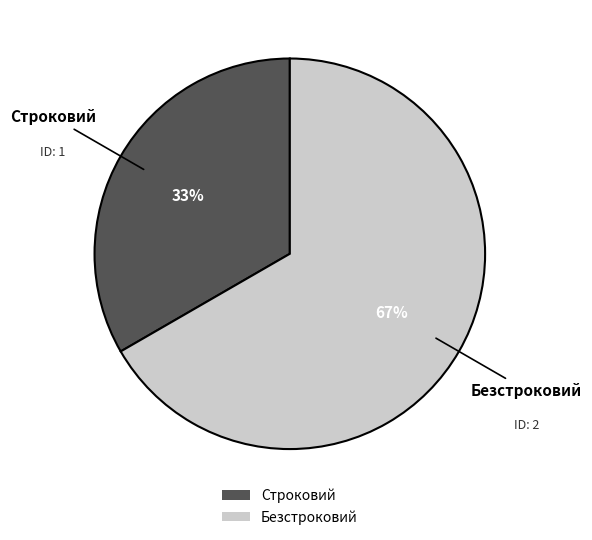

Which slice is the smallest?

Строковий